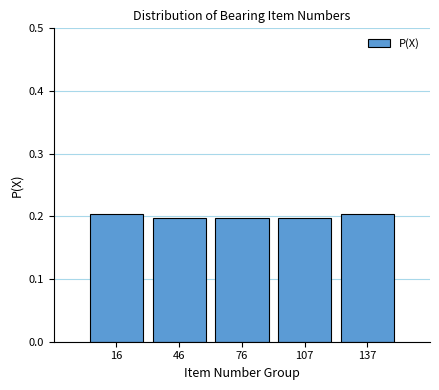

What is the height of the bar covering 120 to 150 on the x-axis? Neither the bar edges nor the heights are printed on the chart, so give them approximately, as read against the axes.

0.2